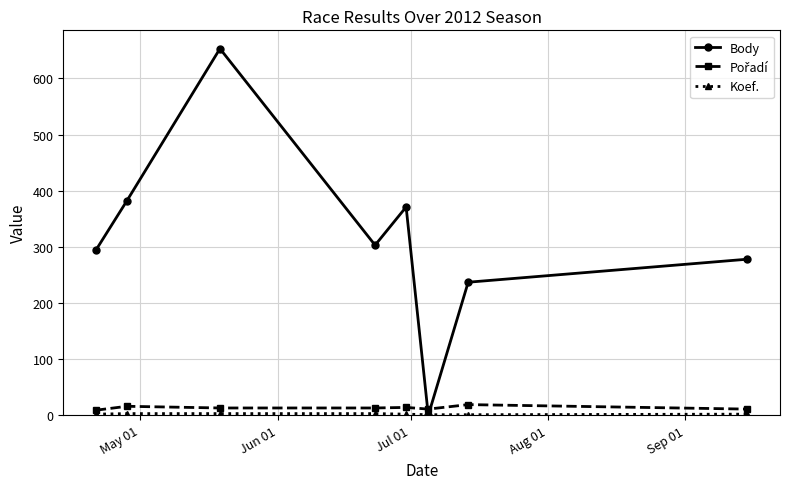

Which series has the largest total across all categories?

Body